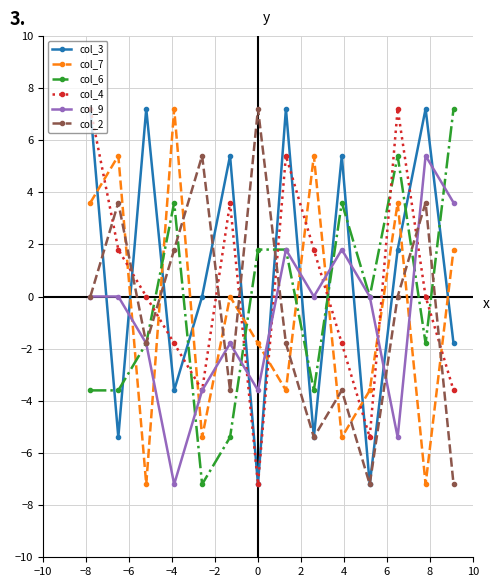

How many interior local valleys does the col_2 series have?

4